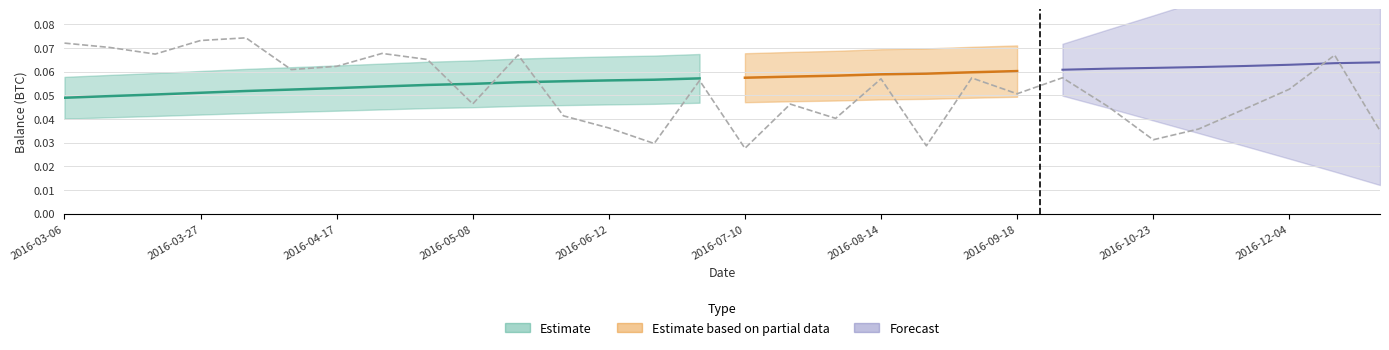

What is the label of the 30th point from the right?

2016-03-06